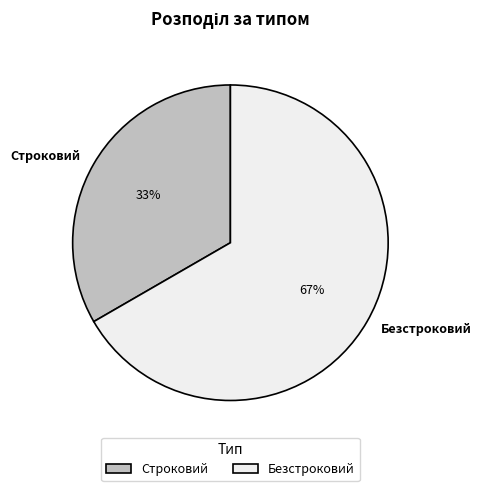

Does Строковий represent more than half of the total?

No